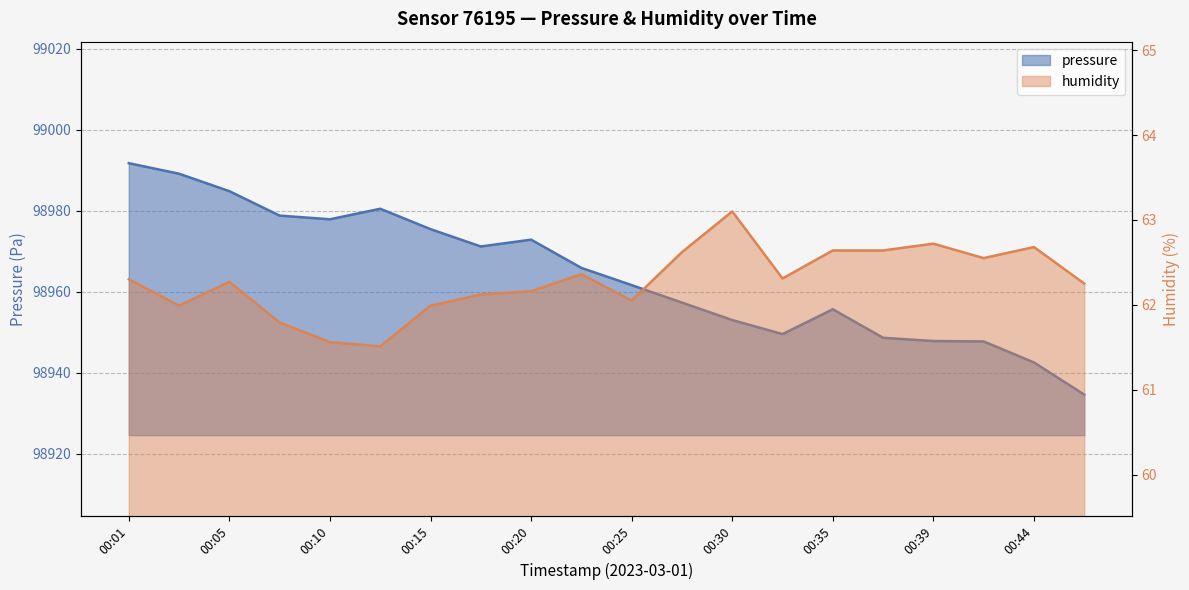

True or false: humidity has a value of 61.5 at 00:13.

True